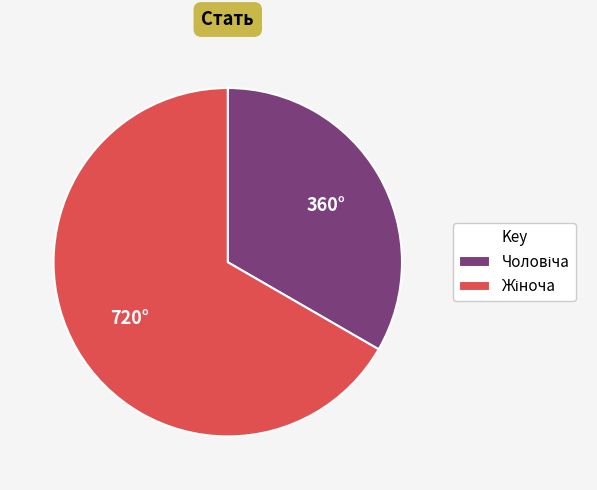

Is there any slice that represents more than half of the pie?

Yes